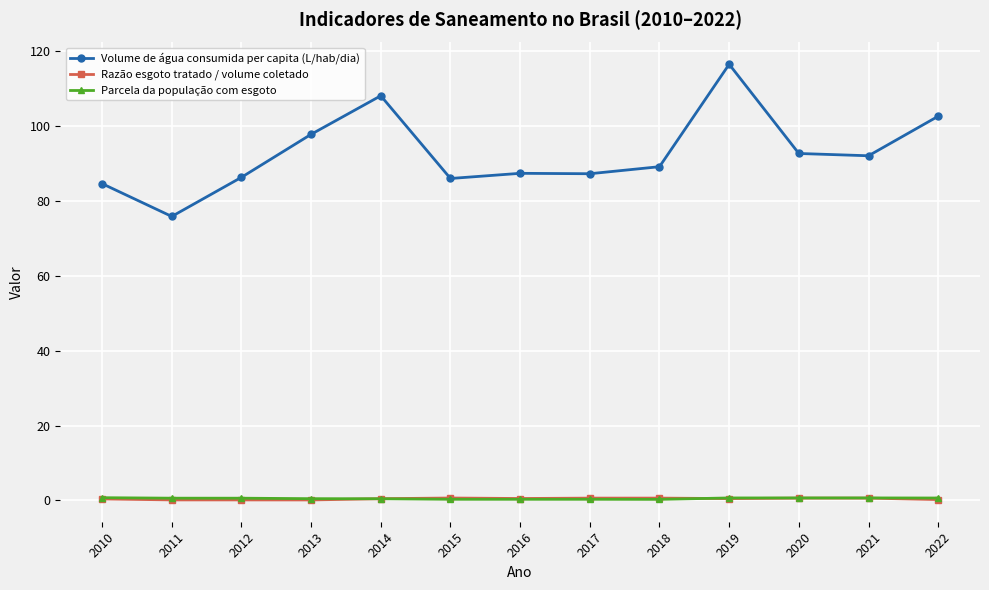

What is the lowest value of the Volume de água consumida per capita (L/hab/dia) series?

75.9